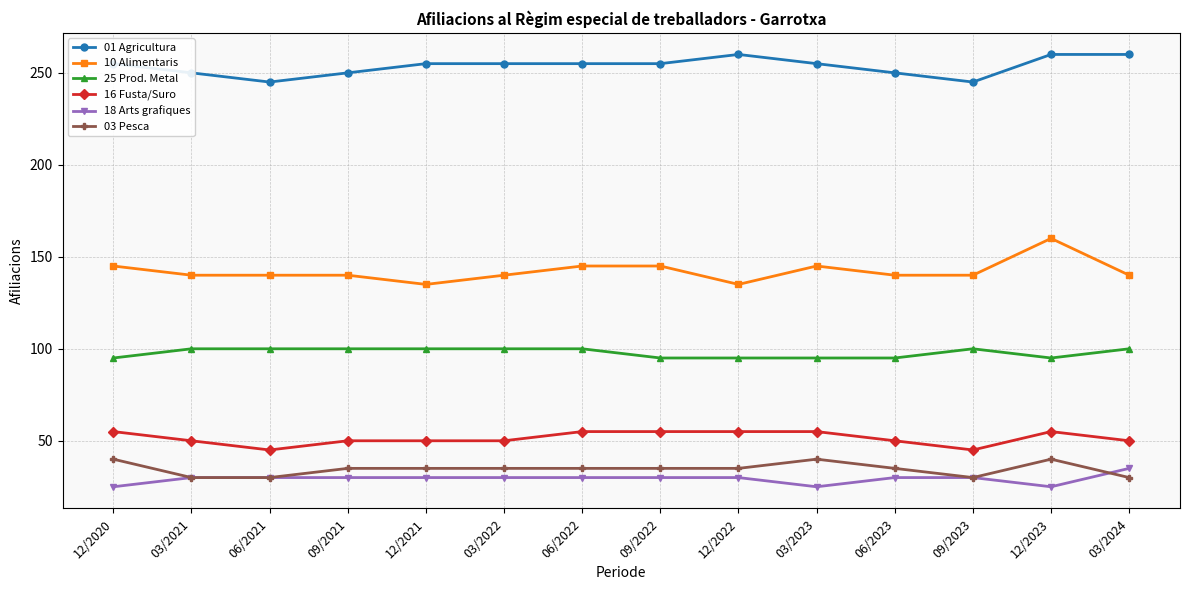

What is the difference between the maximum and minimum values in the 03 Pesca series?

10